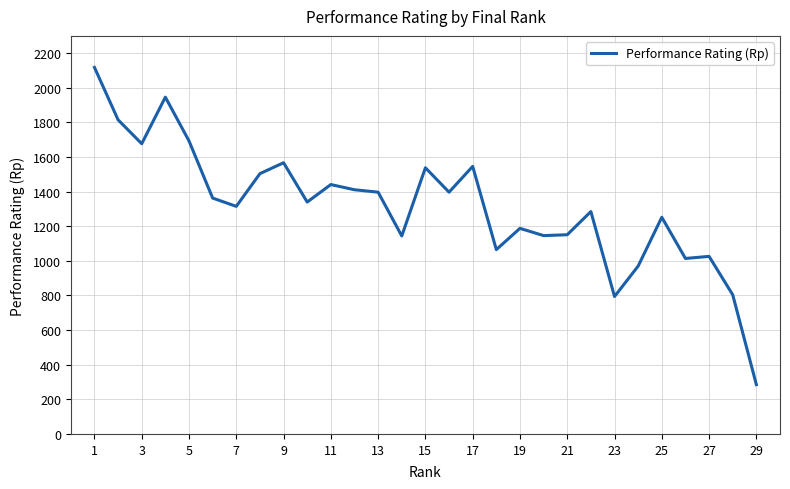

What is the smallest value displayed?

285